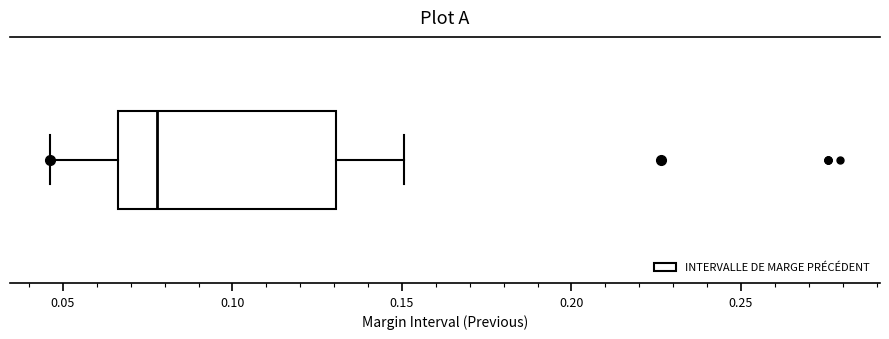

Where does the left whisker of the box end on the x-axis? The values are not printed on the chart, so give them approximately, as read against the axis.

0.045